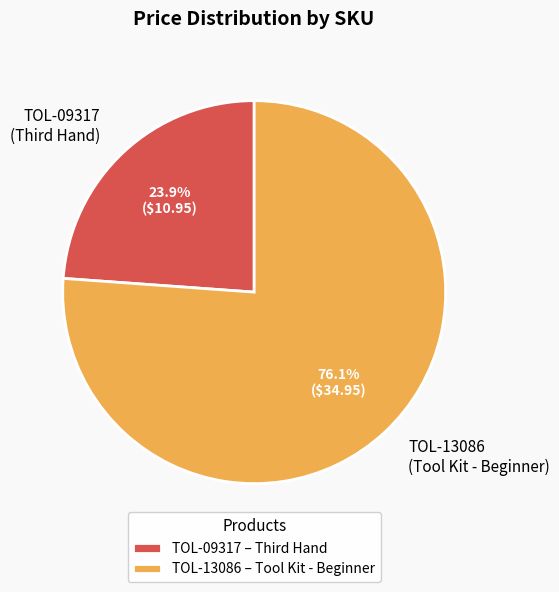

To the nearest percent, what is the difference between the largest and smallest slice percentages?

52%